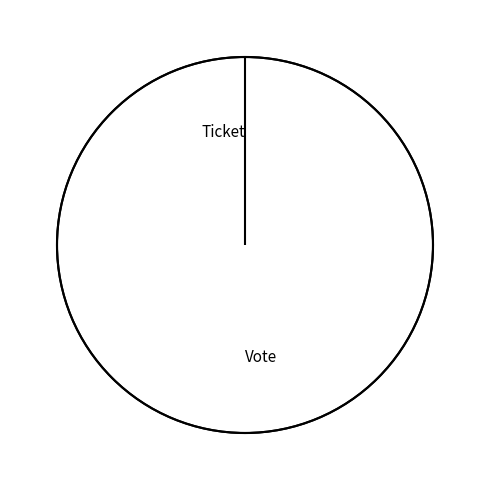

Between Vote and Ticket, which is larger?

Vote